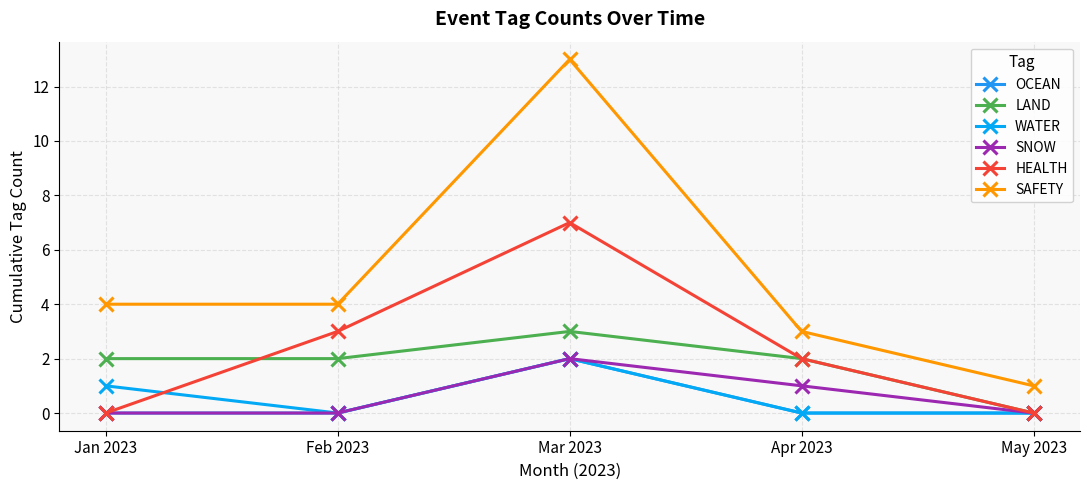

True or false: SAFETY has more than 0 interior local peaks.

True